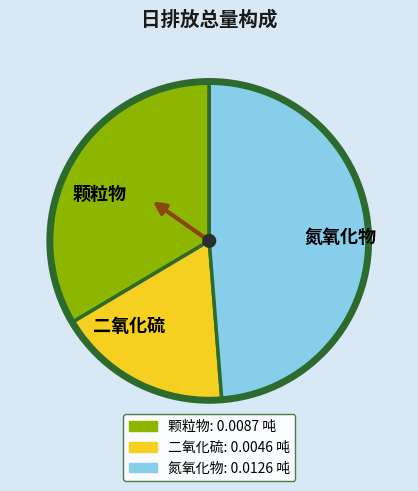

Is it true that 二氧化硫 is 18% of the pie?

True